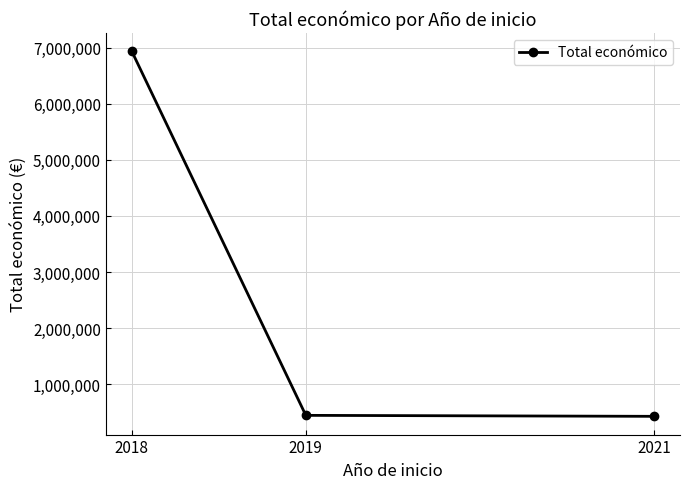

What value does the data have at 2021?

430411